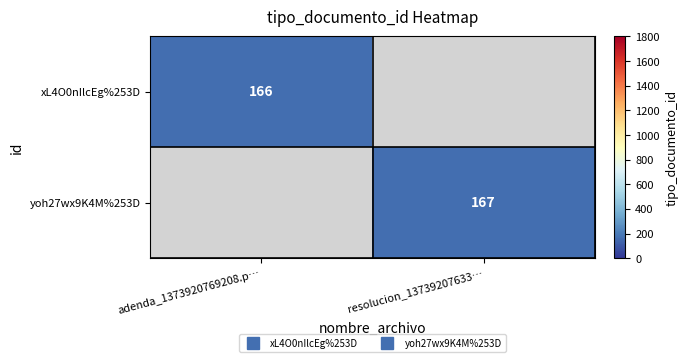

The value of yoh27wx9K4M%253D at resolucion_13739207633… is 298.8. True or false?

False